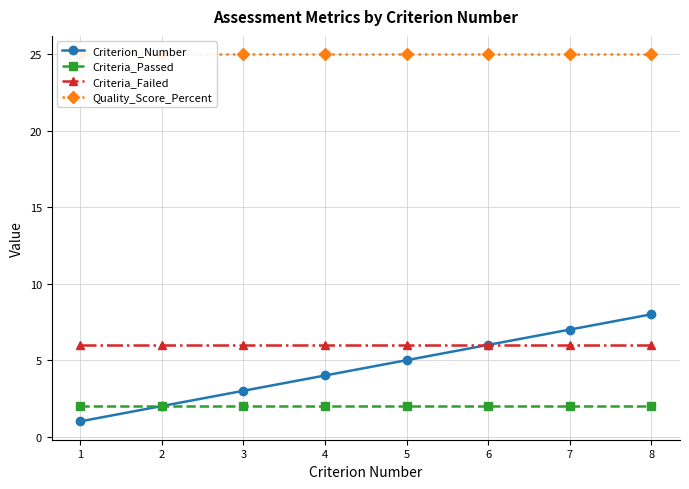

What is the value of the Criteria_Failed point at the 8th from the left?

6